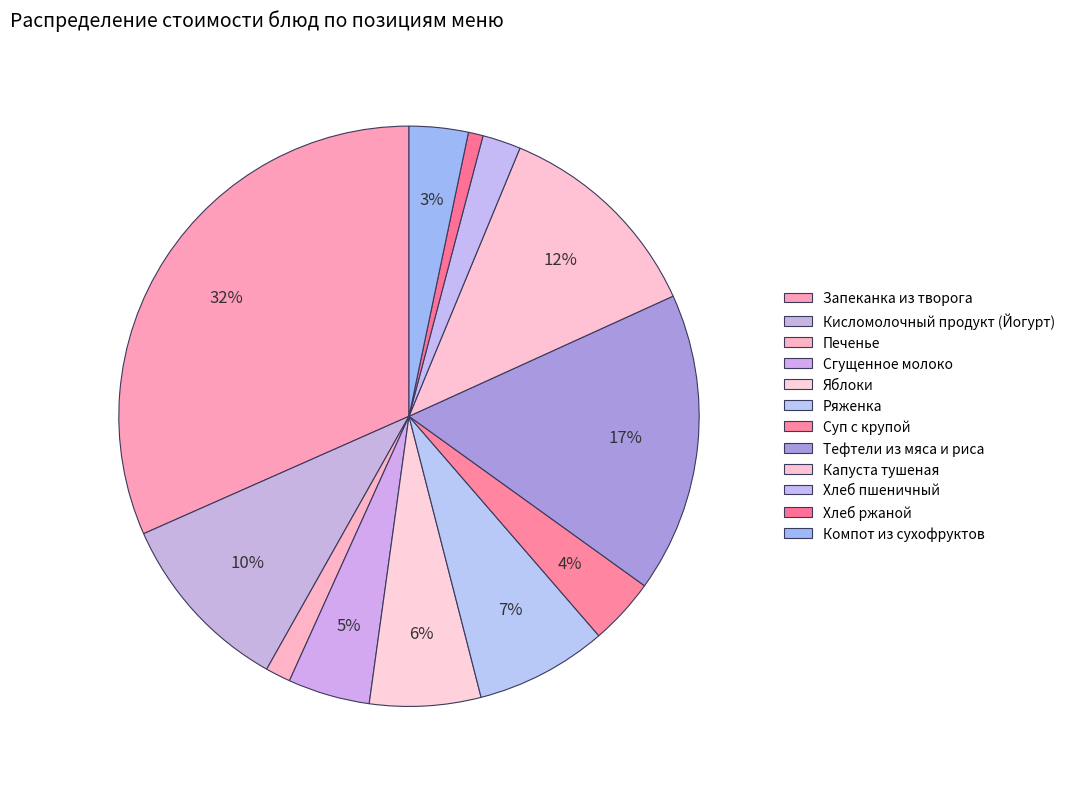

Which slice is the largest?

Запеканка из творога